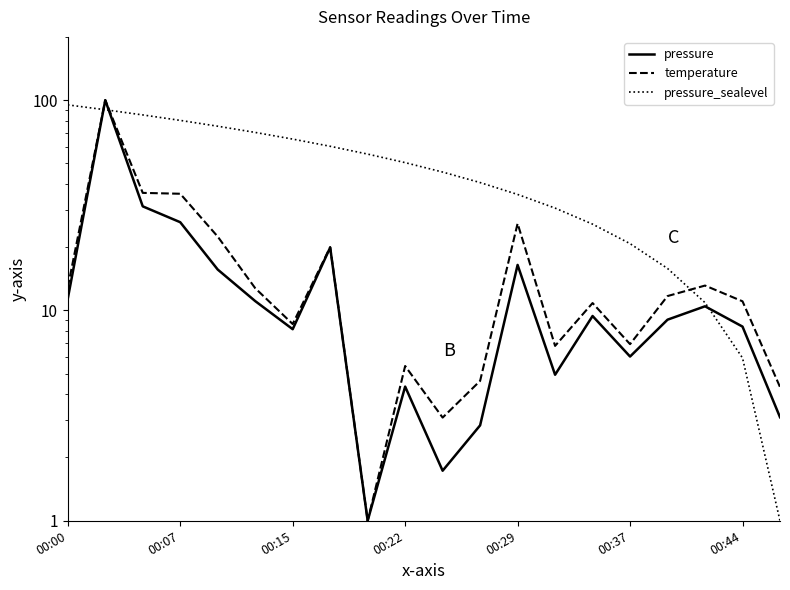

What is the minimum value shown in the chart?

1.0